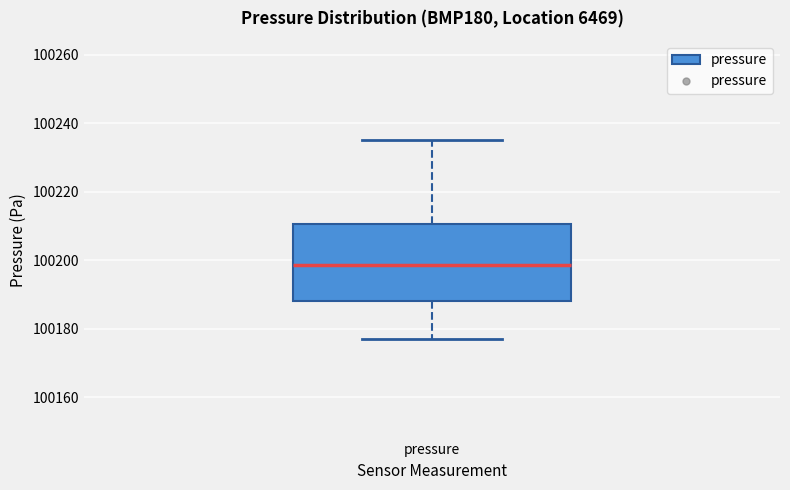

Read this box plot against the y-axis: the position of the median line, the range covered by the box, and the ends of both whiskers. The values are not printed on the chart, so give them approximately, as read against the axis.

median 100198, box 100188 to 100210, whiskers 100178 to 100236